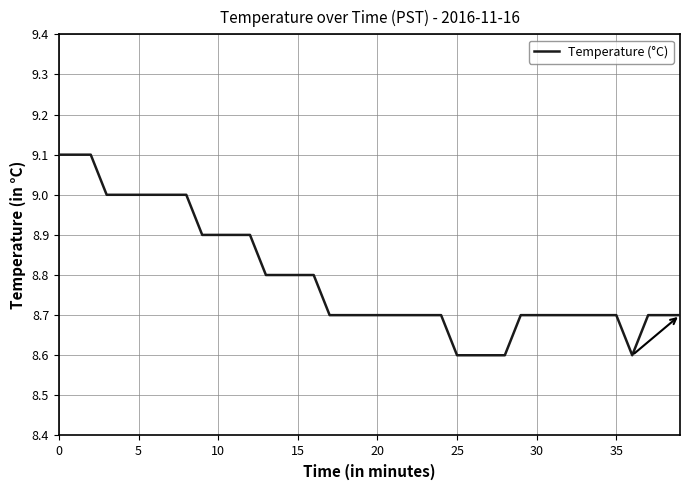

What is the minimum value shown in the chart?

8.6